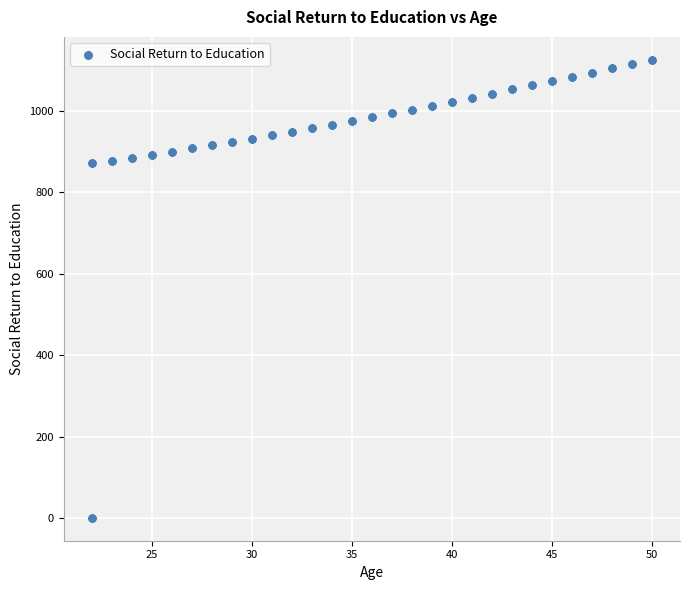

What is the range of X values (max minus min)?

28.0